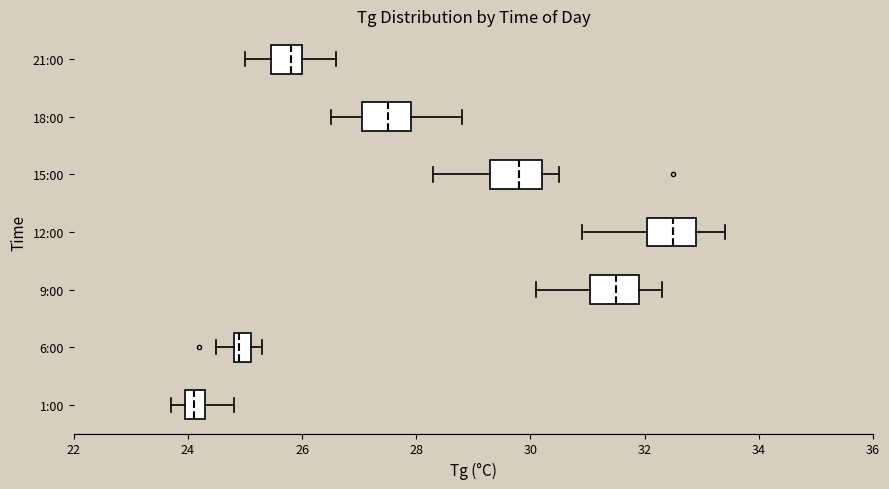

Which box's median line is the furthest to the right?

12:00